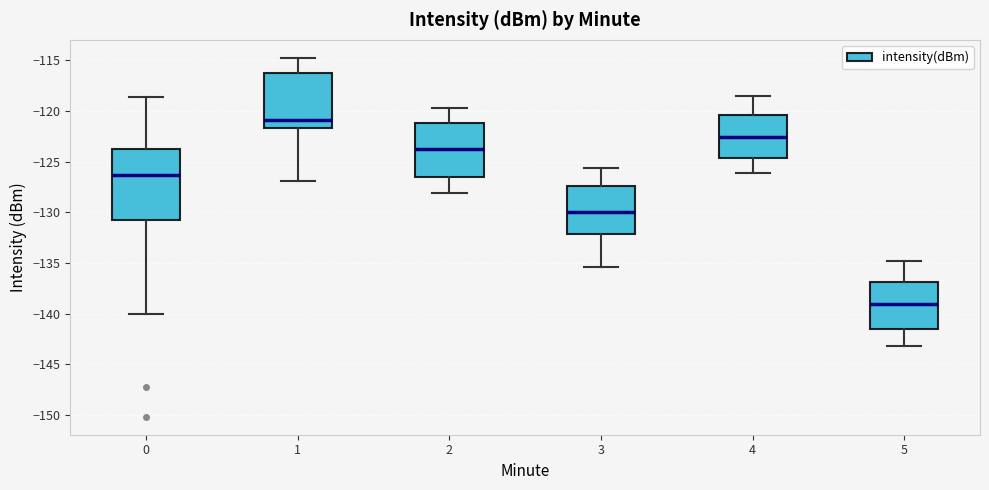

Reading left to right, read every box against the y-axis: the position of its median line, the range the box covers, and the ends of its whiskers. The values are not printed on the chart, so give them approximately, as read against the axis.

0: median -126.5, box -130.5 to -123.5, whiskers -140.0 to -118.5
1: median -121.0, box -121.5 to -116.5, whiskers -127.0 to -115.0
2: median -123.5, box -126.5 to -121.0, whiskers -128.0 to -119.5
3: median -130.0, box -132.0 to -127.5, whiskers -135.5 to -125.5
4: median -122.5, box -124.5 to -120.5, whiskers -126.0 to -118.5
5: median -139.0, box -141.5 to -137.0, whiskers -143.0 to -135.0